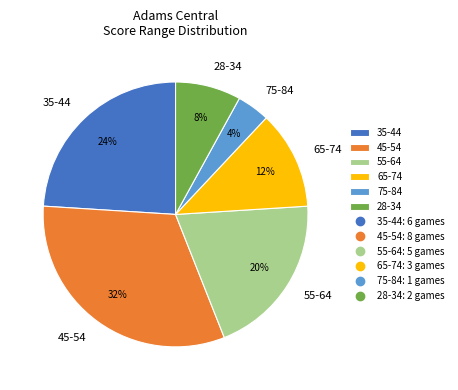

The 45-54 slice represents 32% of the pie. True or false?

True